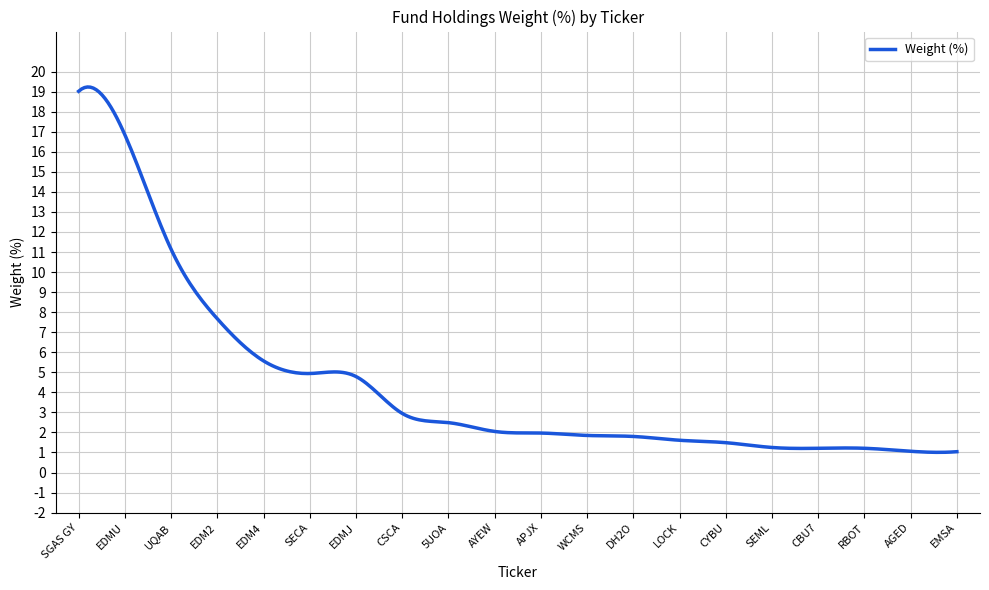

What is the smallest value displayed?

1.0